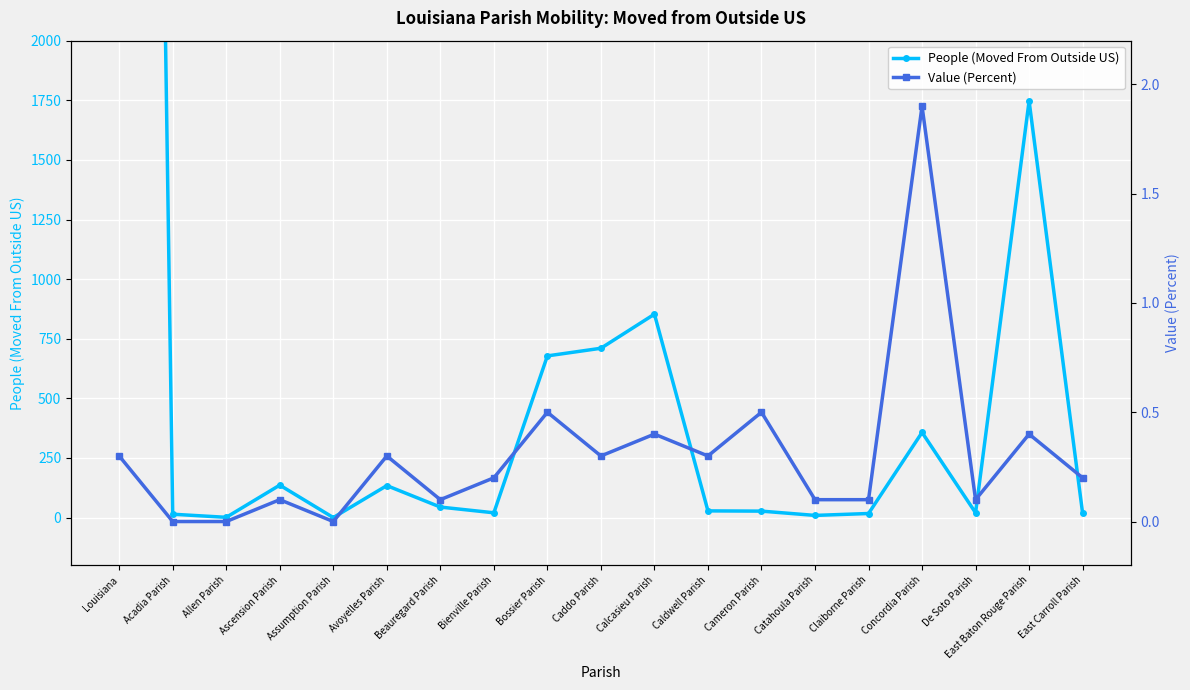

How many data points does each series have?

19